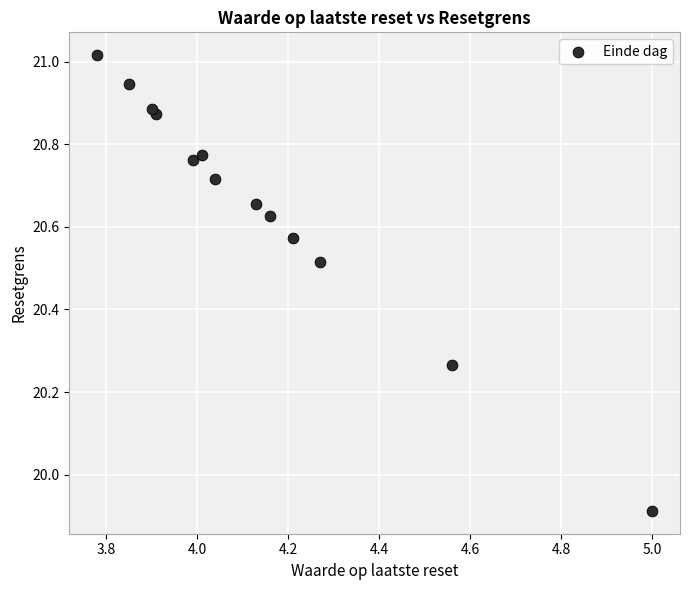

What Y value in the scatter plot is closest to 20?

19.9